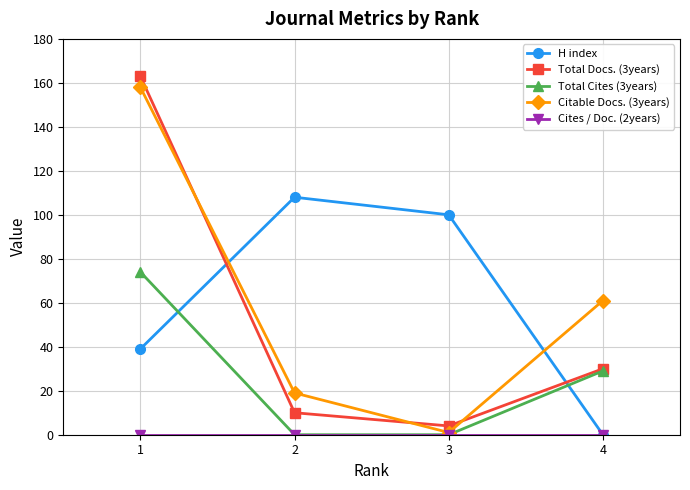

What value does the Total Docs. (3years) series have at 4?

30